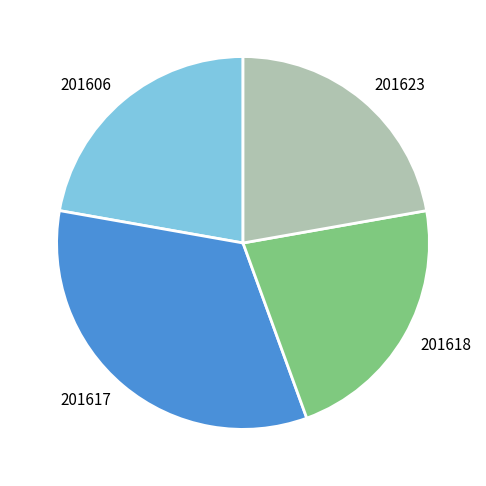

Count the number of slices in the pie.

4